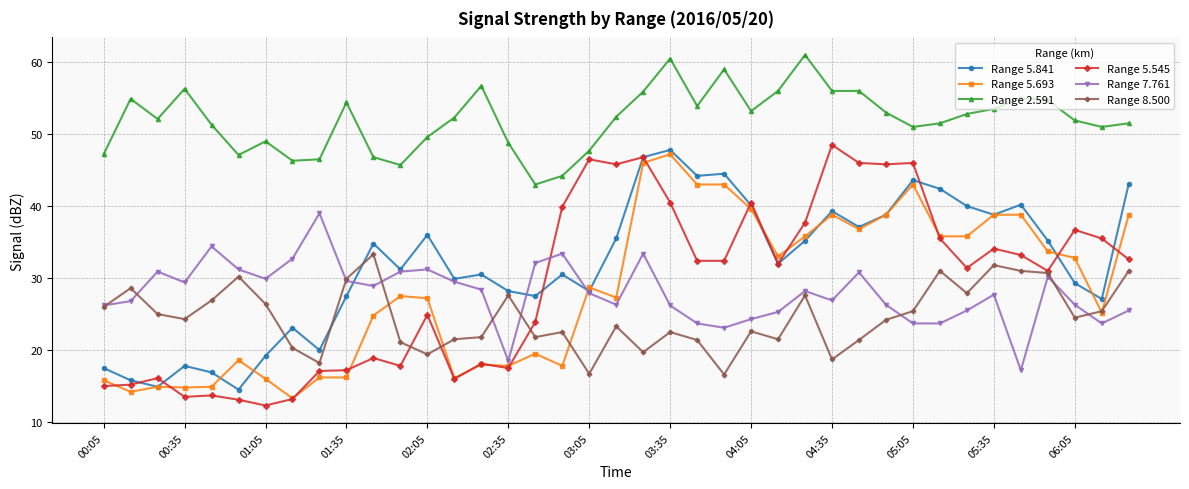

How many distinct data groups are displayed?

6